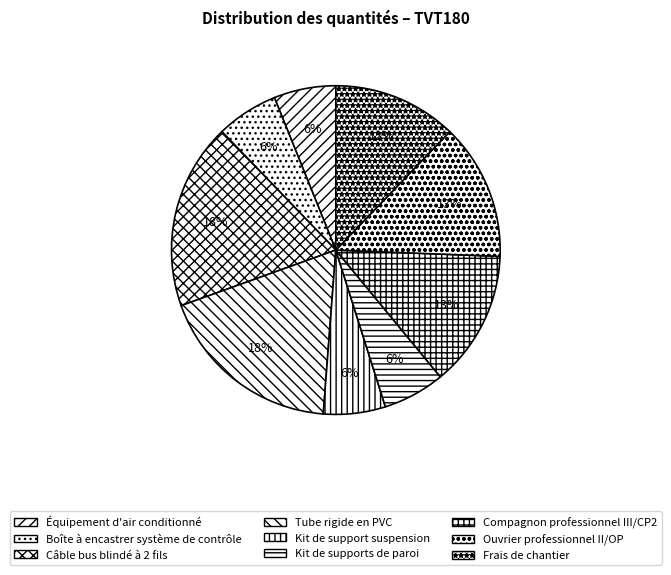

To the nearest percent, what is the difference between the largest and smallest slice percentages?

12%